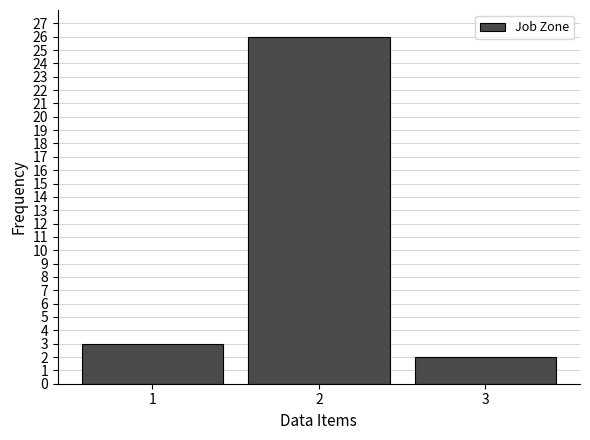

Reading left to right, extract all data points from this chart.

3	26	2